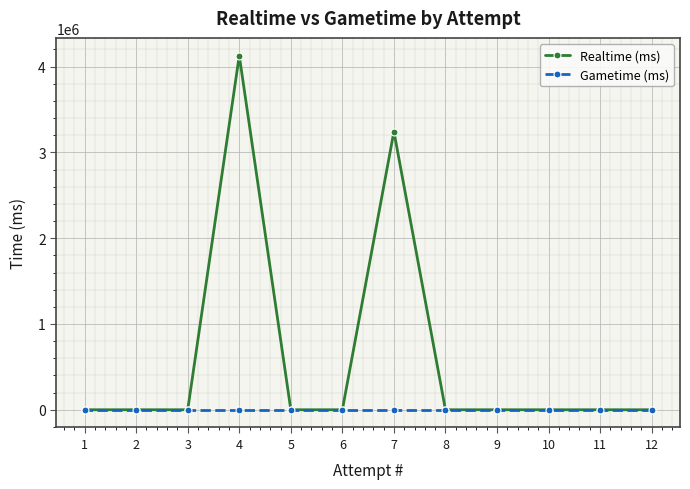

What is the value of the Realtime (ms) point at the 6th from the left?

0